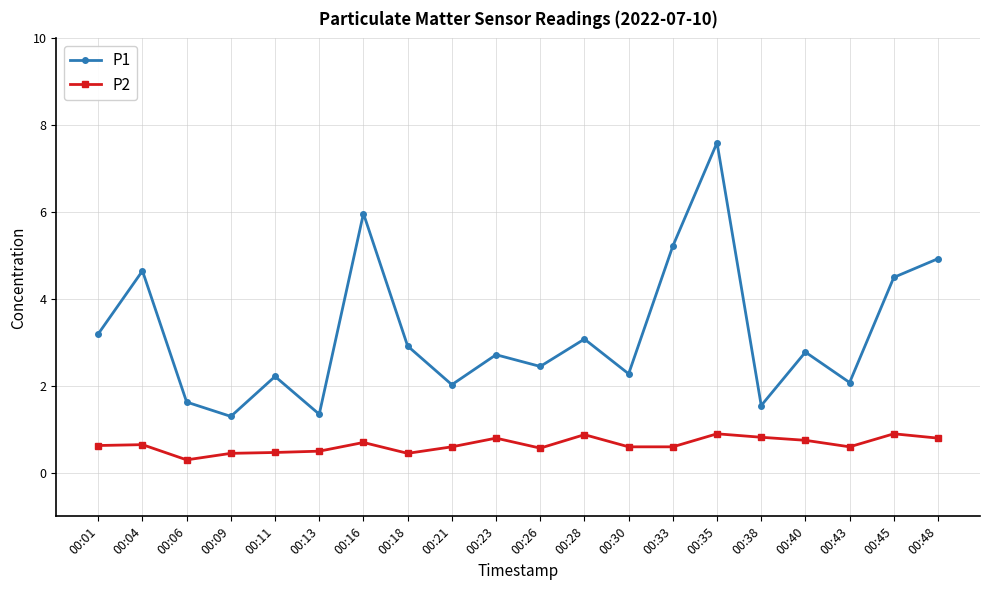

What is the value of the P1 point at the 7th from the left?

6.0